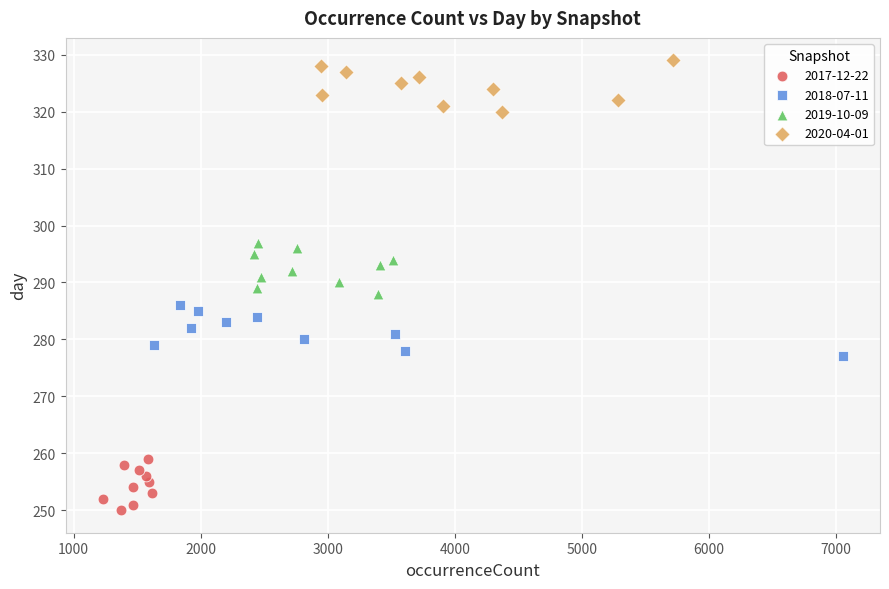

Which series reaches the minimum Y coordinate?

2017-12-22